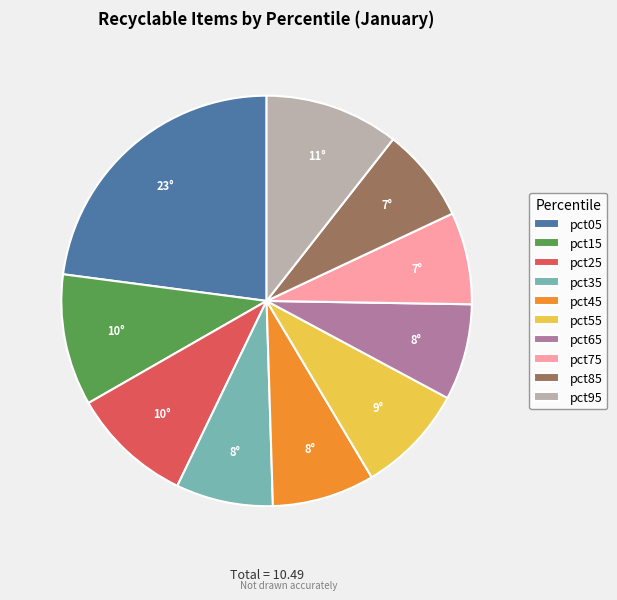

How many slices are in this pie chart?

10